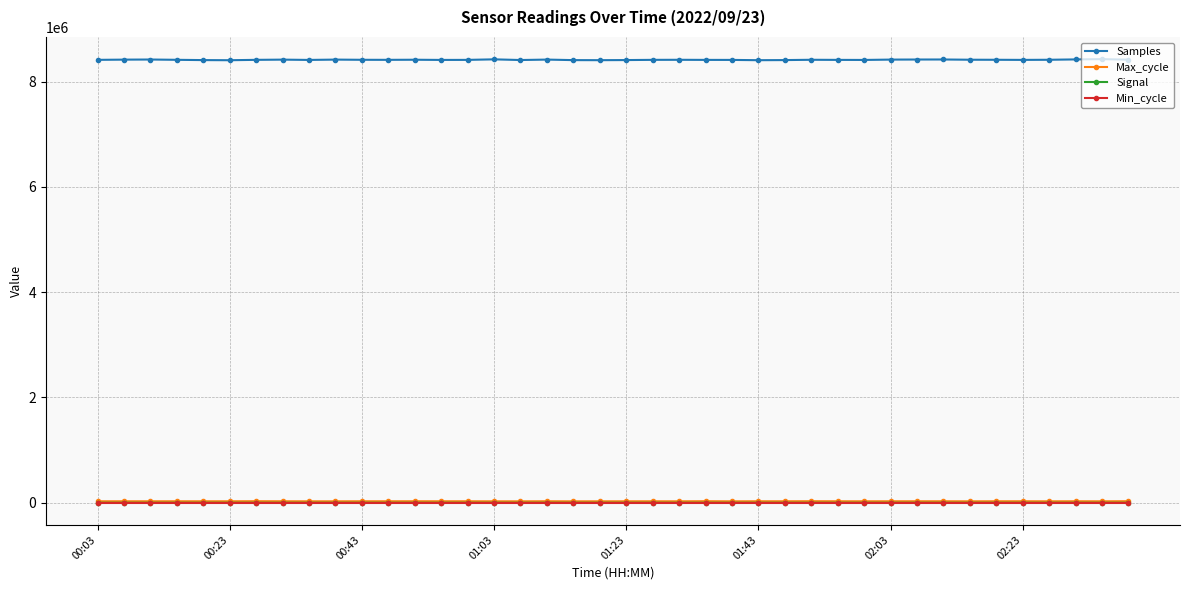

True or false: Signal and Samples cross at least once.

False